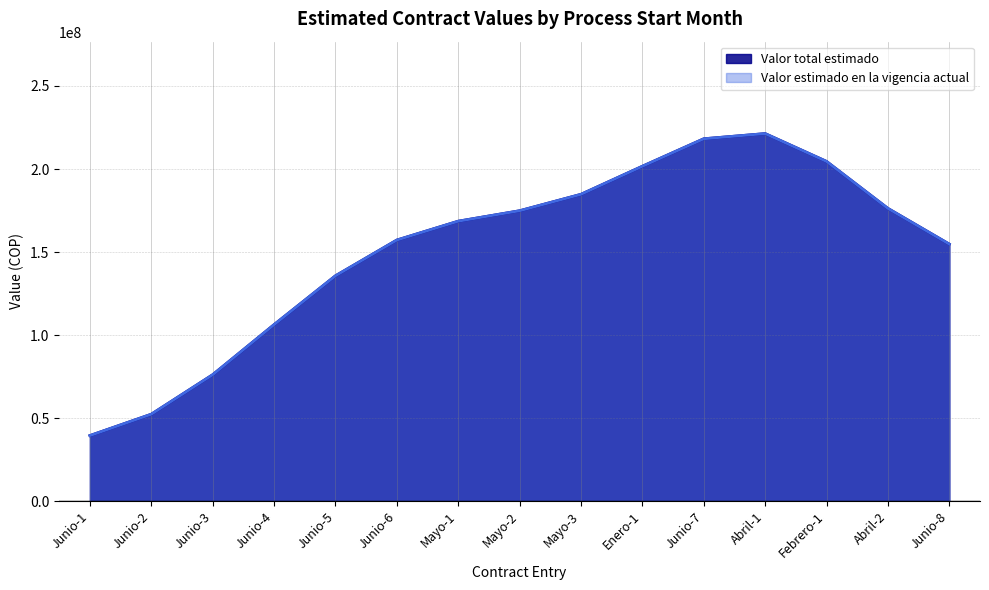

True or false: Valor total estimado and Valor estimado en la vigencia actual cross at least once.

False